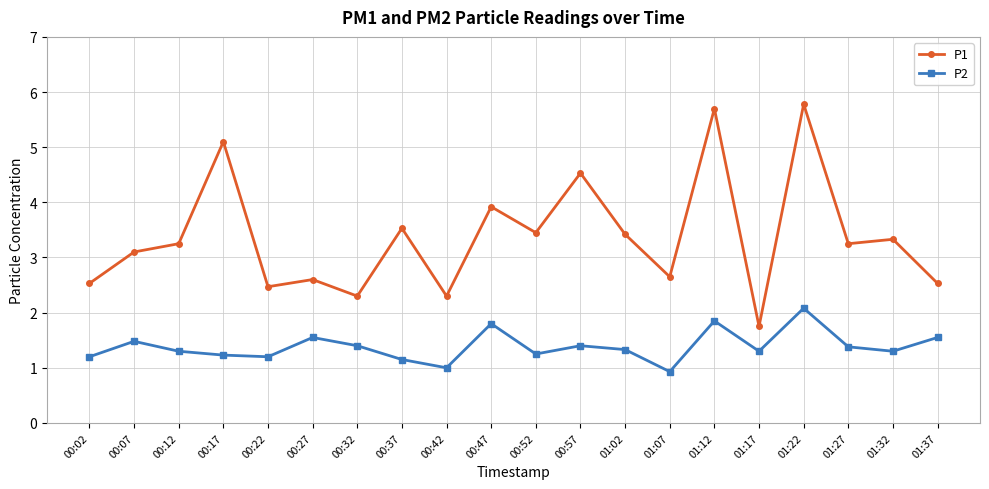

True or false: P2 and P1 cross at least once.

False